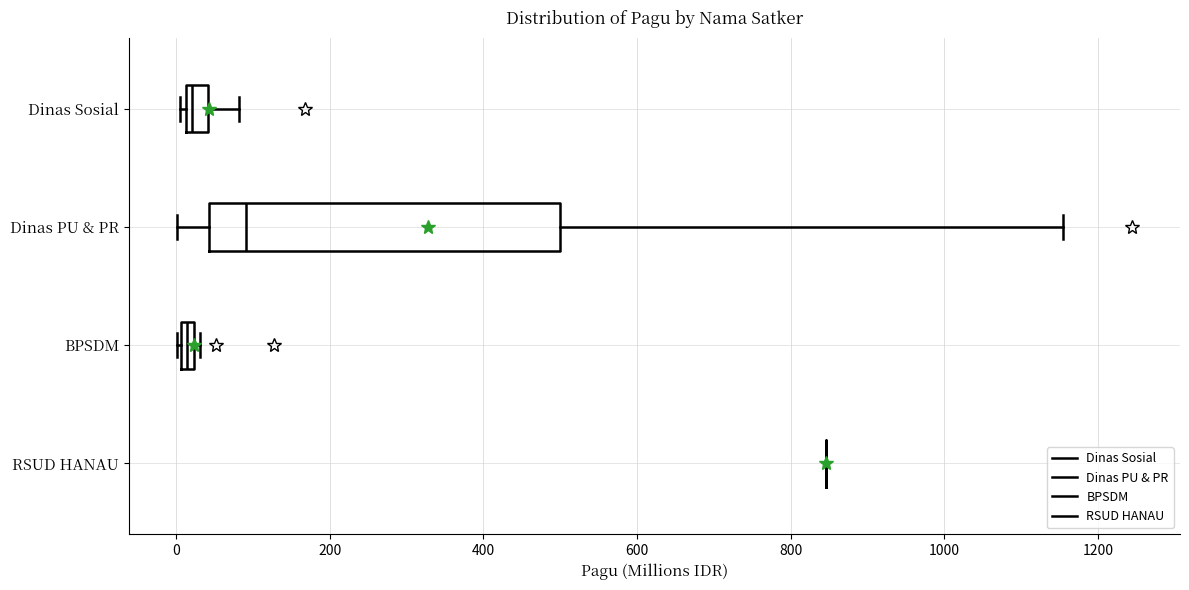

Where does the right whisker of the box for Dinas Sosial end on the x-axis? The values are not printed on the chart, so give them approximately, as read against the axis.

80